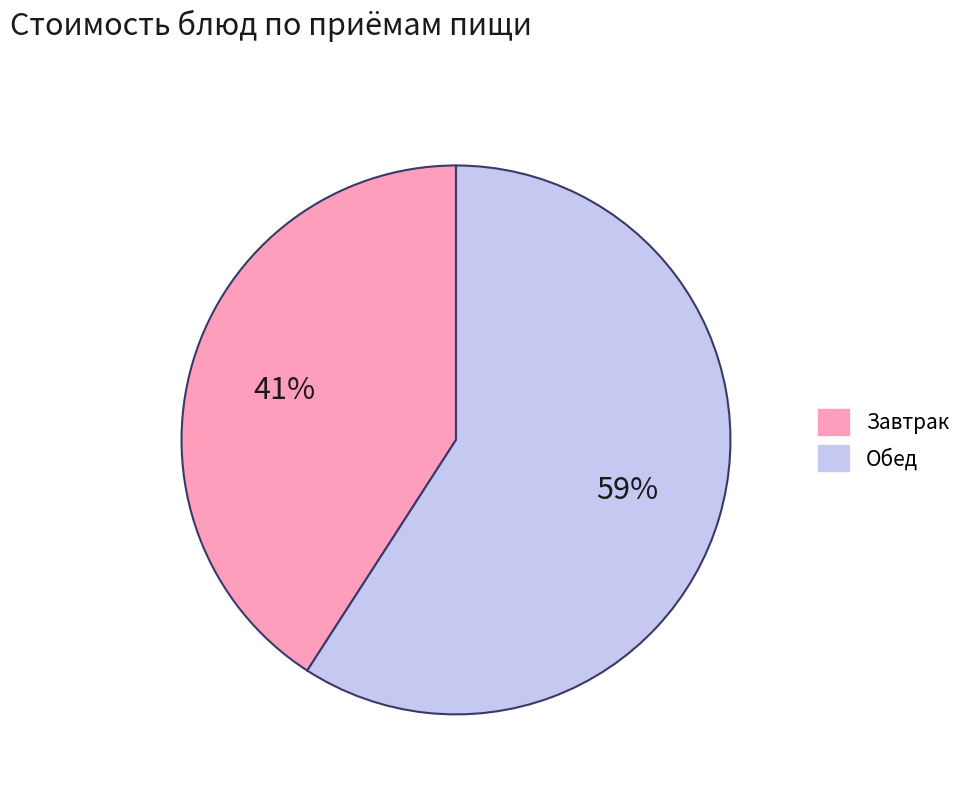

To the nearest percent, what is the difference between the largest and smallest slice percentages?

18%